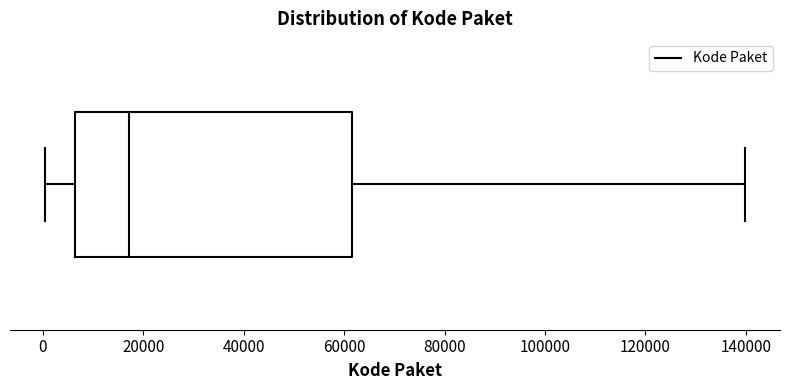

Where is the left edge of the box on the x-axis? The values are not printed on the chart, so give them approximately, as read against the axis.

6000